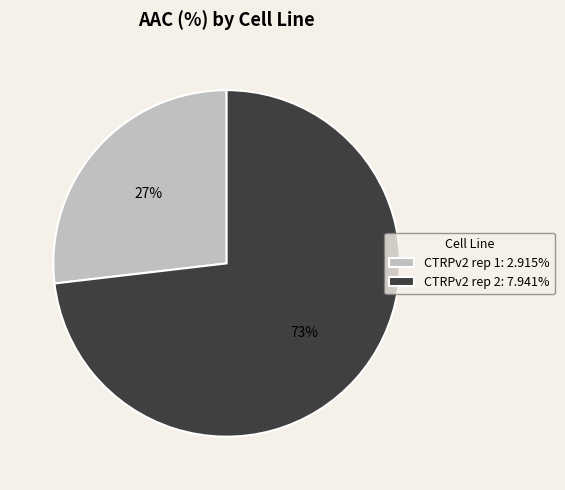

What is the ratio of the value at CTRPv2 rep 1: 2.915% to the value at CTRPv2 rep 2: 7.941%?

0.4